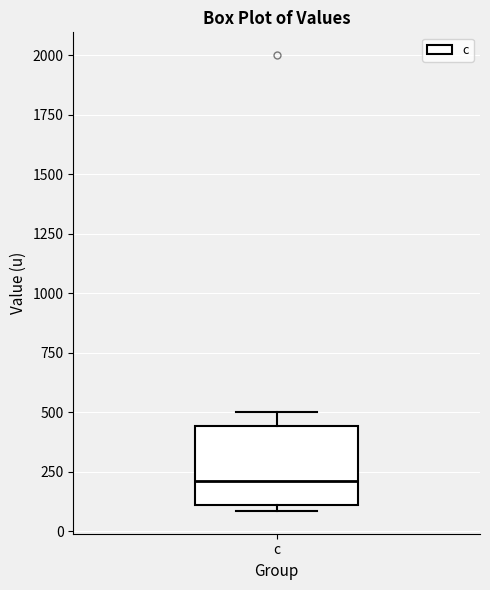

Read this box plot against the y-axis: the position of the median line, the range covered by the box, and the ends of both whiskers. The values are not printed on the chart, so give them approximately, as read against the axis.

median 200, box 100 to 450, whiskers 100 (just below the box's lower edge) to 500